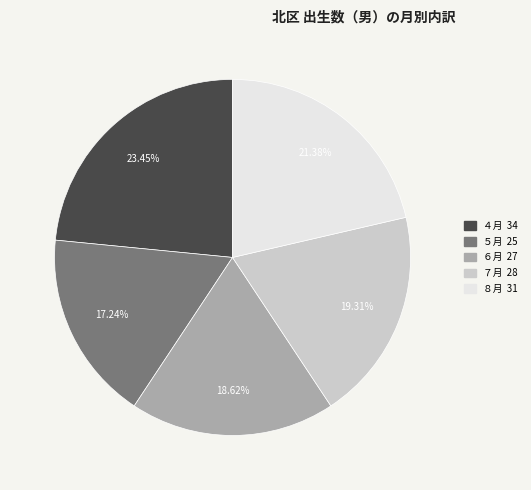

Do ６月 and ４月 together represent more than half of the pie?

No